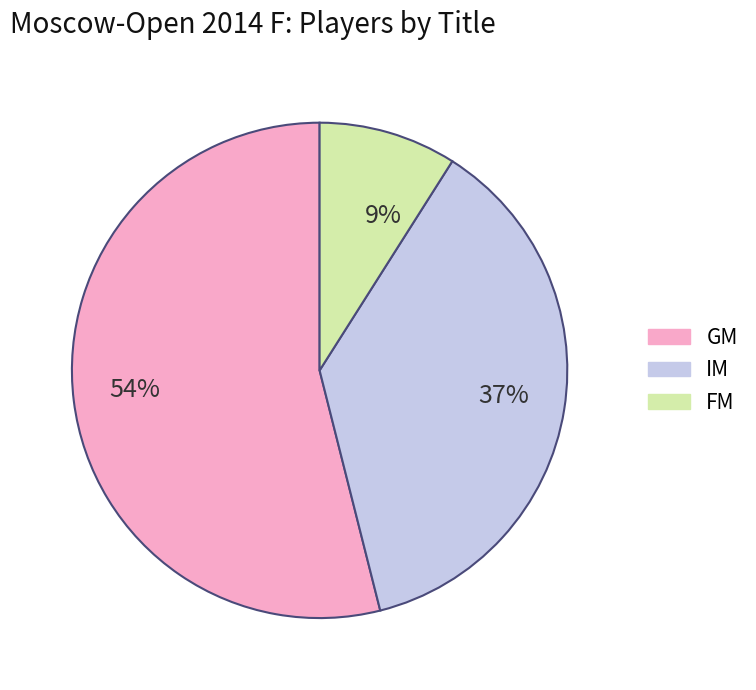

True or false: GM accounts for 1% of the total.

False